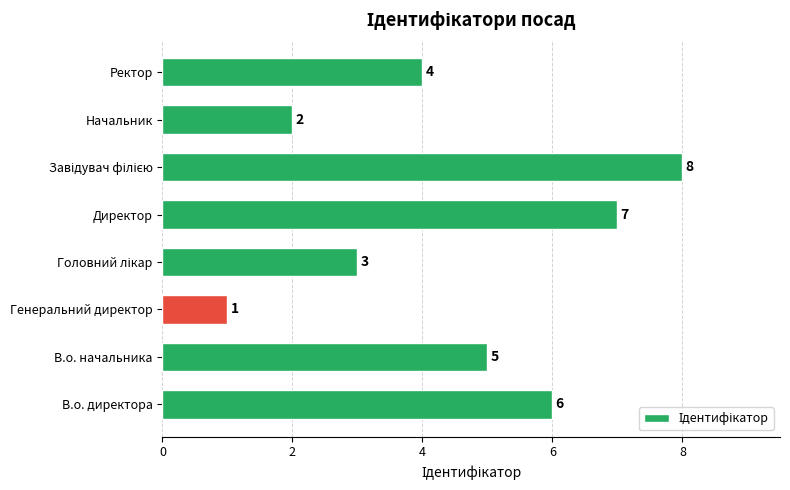

What is the sum of all values?

36